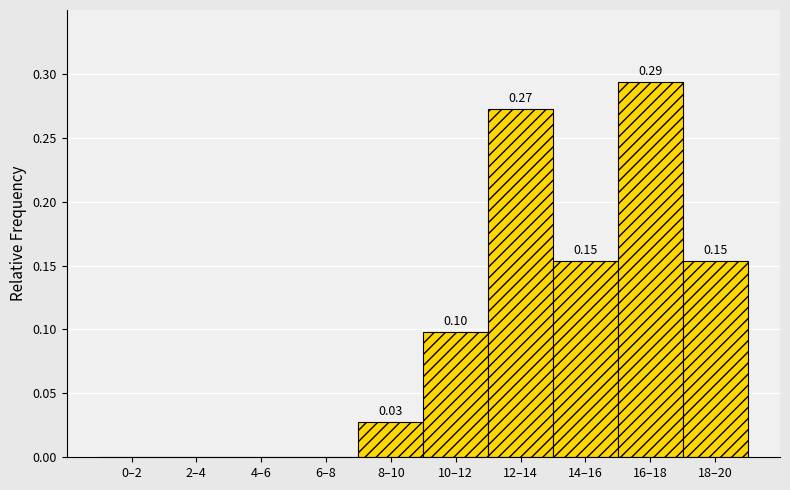

What is the sum of all values?

1.0